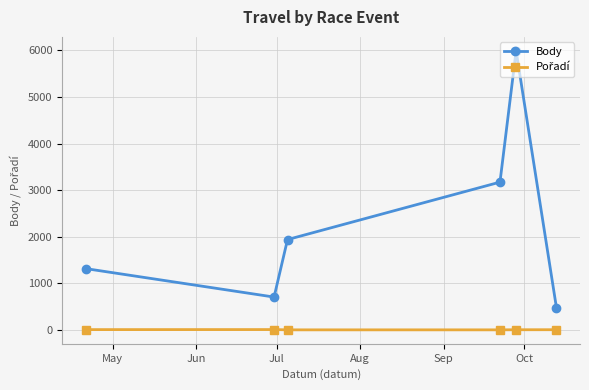

At how many categories does at least one series exceed 2185?

2